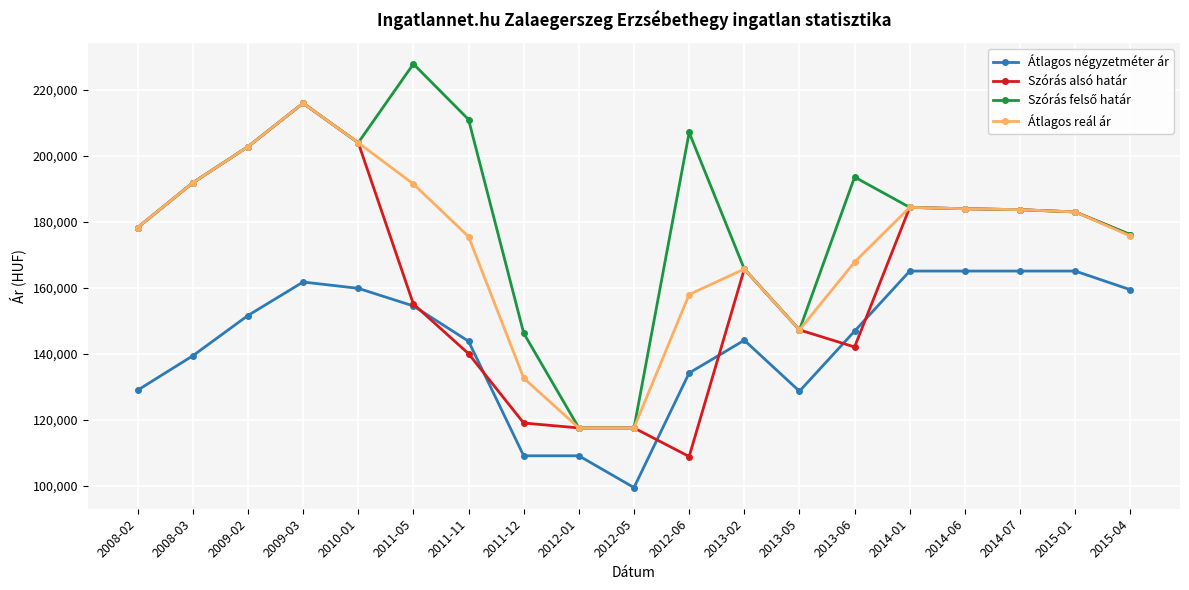

What is the greatest value displayed?

227837